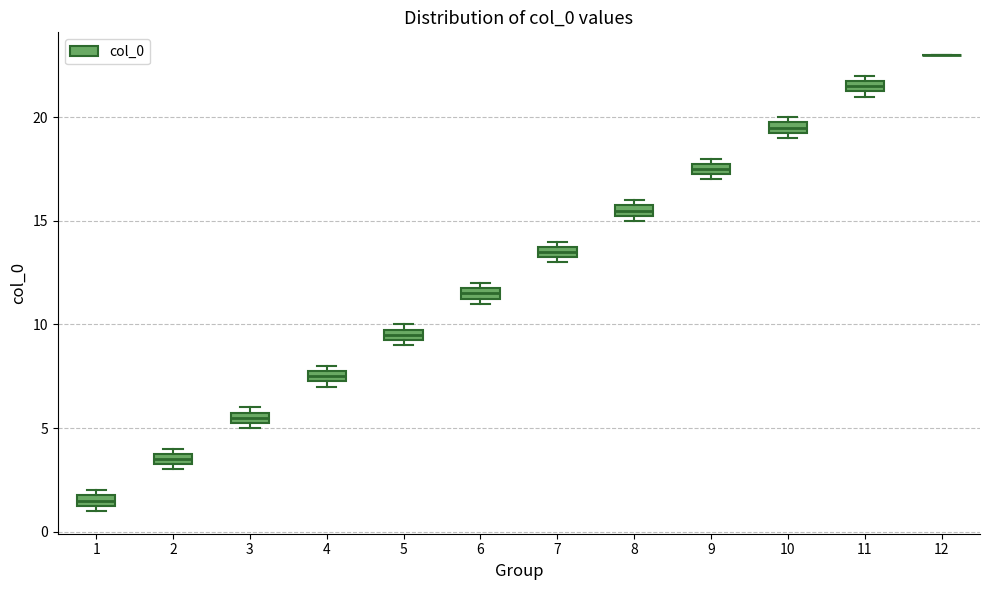

Where is the upper edge of the box at x = 11 on the y-axis? The values are not printed on the chart, so give them approximately, as read against the axis.

22.0